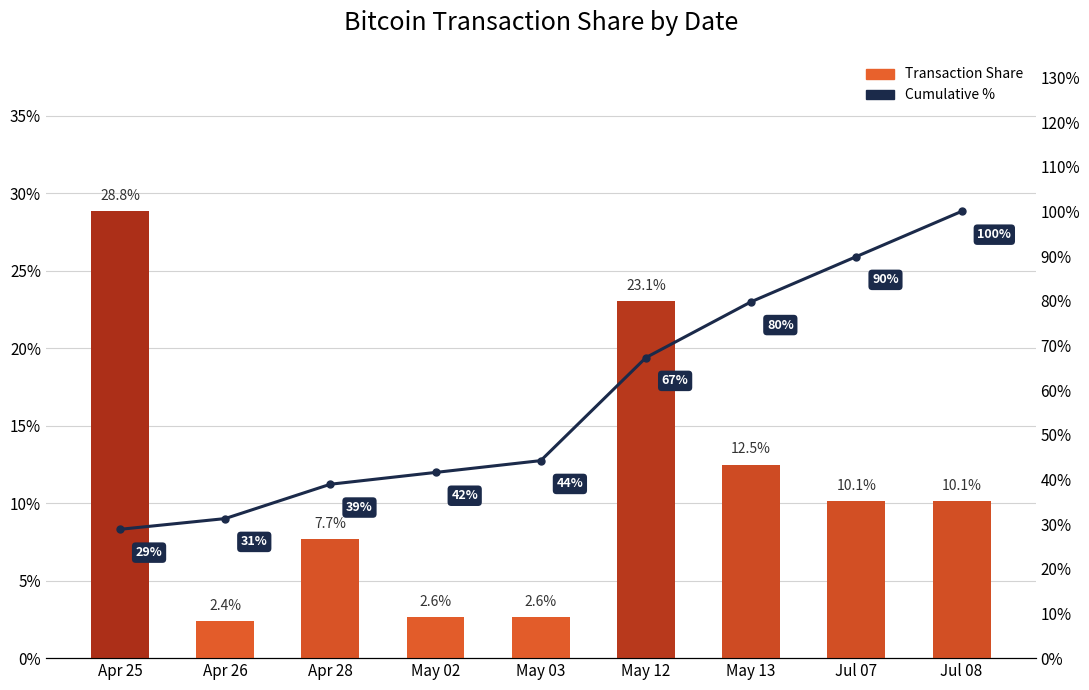

What is the value of the Cumulative % bar at the 3rd from the left?

0.4